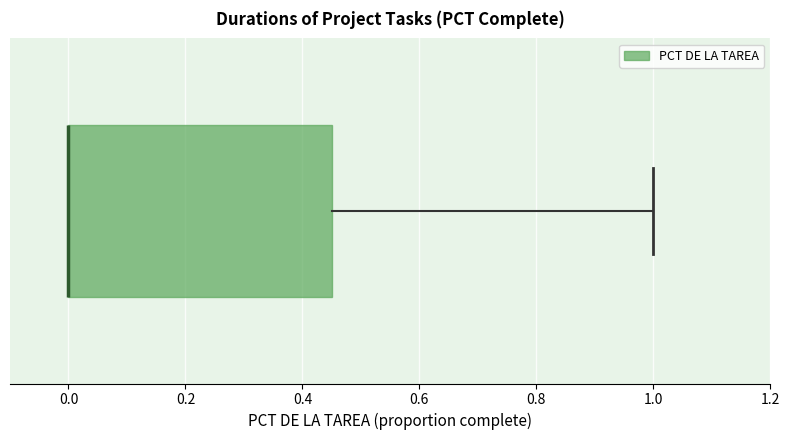

Where is the left edge of the box on the x-axis? The values are not printed on the chart, so give them approximately, as read against the axis.

0.00